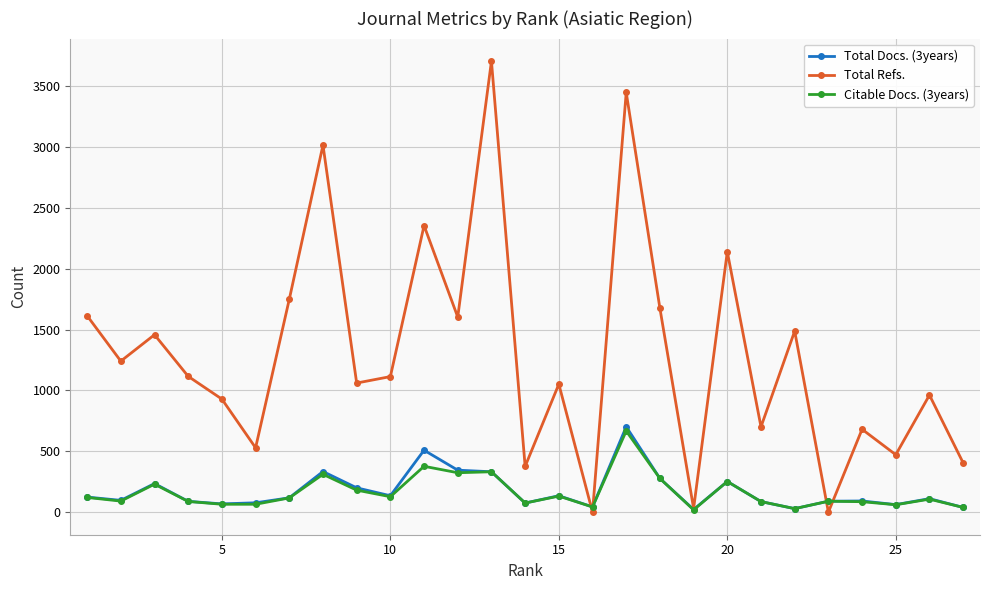

What is the greatest value displayed?

3706